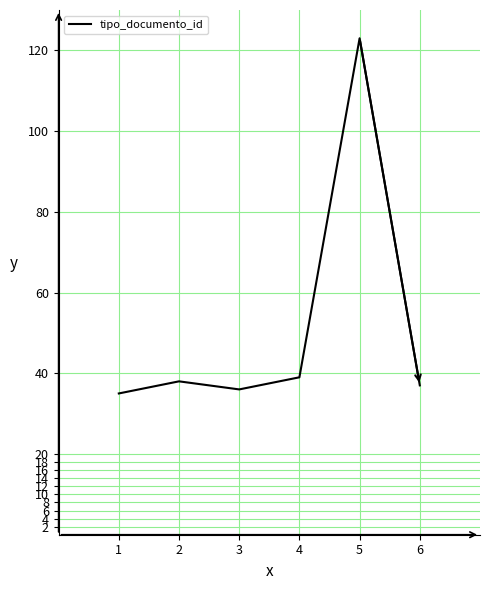

At which category does the data reach its first local valley?

3